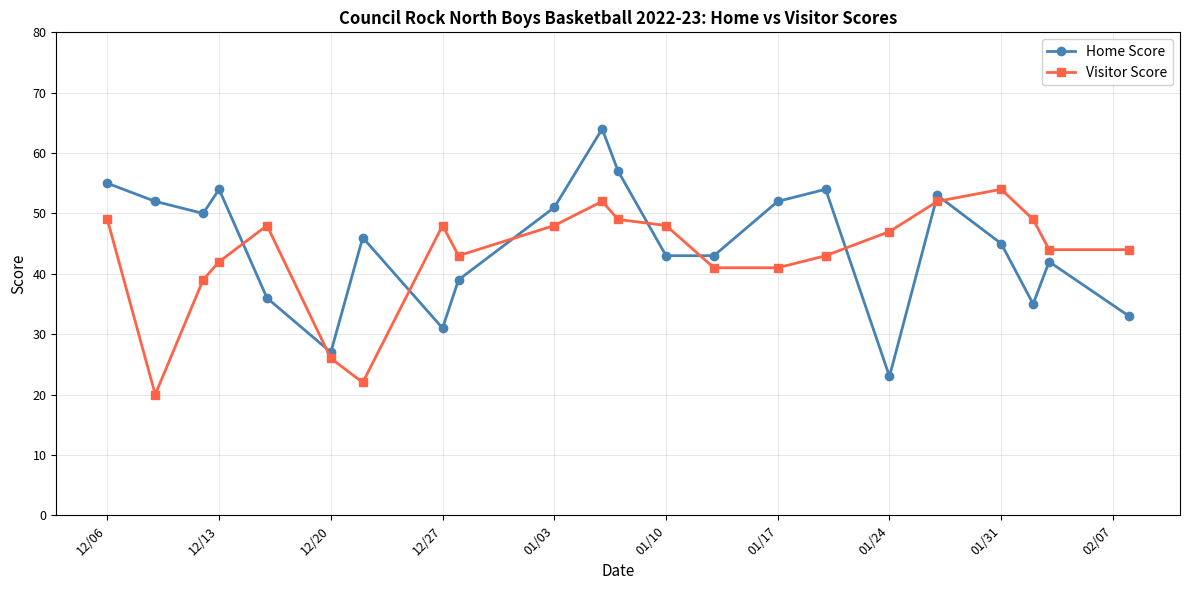

True or false: Home Score and Visitor Score intersect in this chart.

True